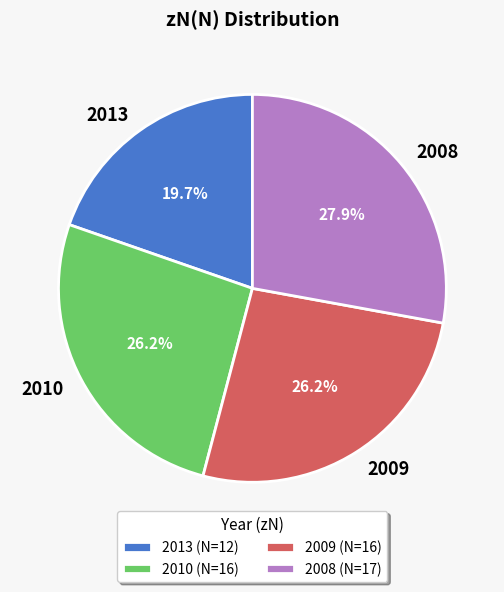

True or false: 2013 accounts for 20% of the total.

True